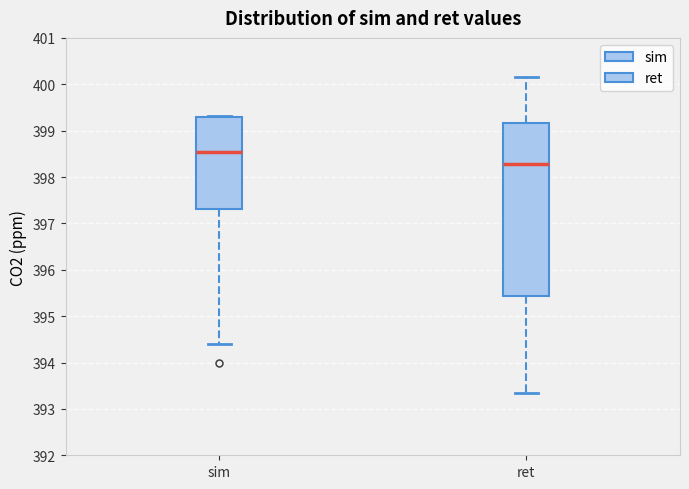

Where does the lower whisker of the box for ret end on the y-axis? The values are not printed on the chart, so give them approximately, as read against the axis.

393.3